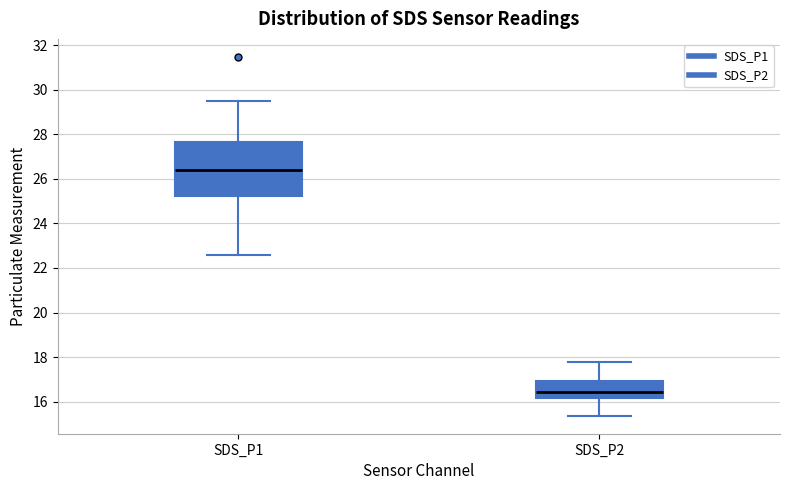

Which box has the lowest median line?

SDS_P2